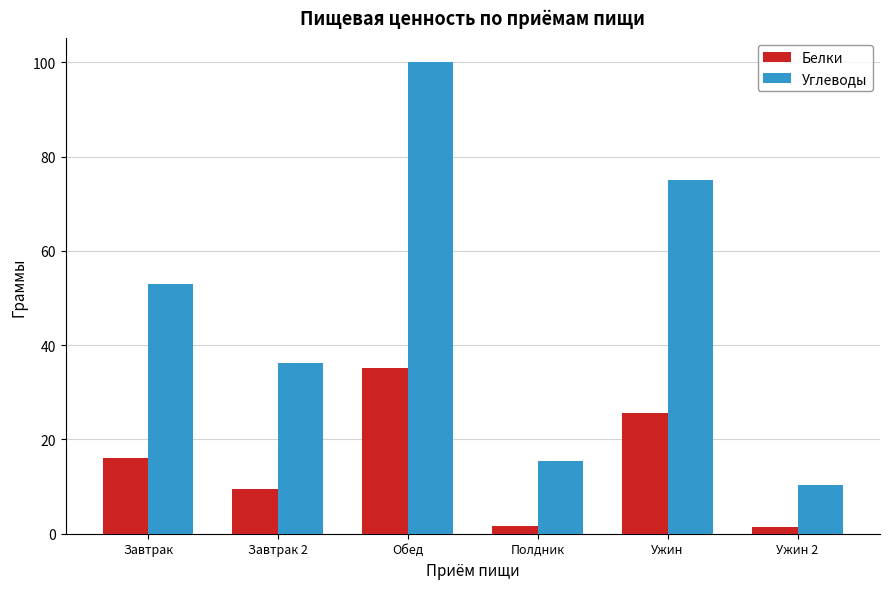

True or false: Углеводы has a value of 14.3 at Завтрак.

False